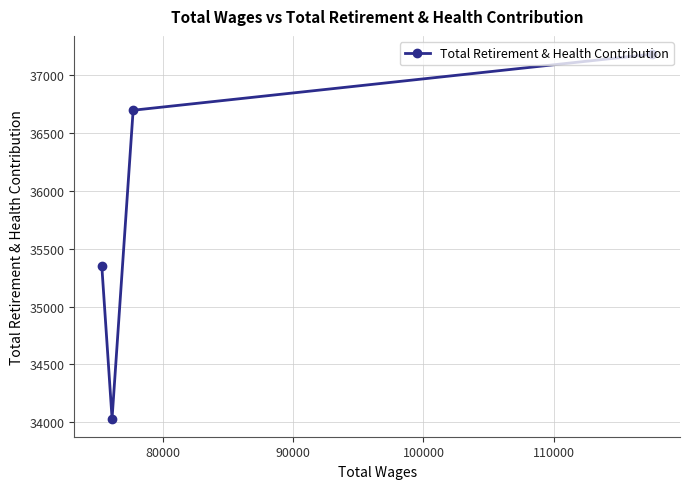

How many values exceed 36697?

1